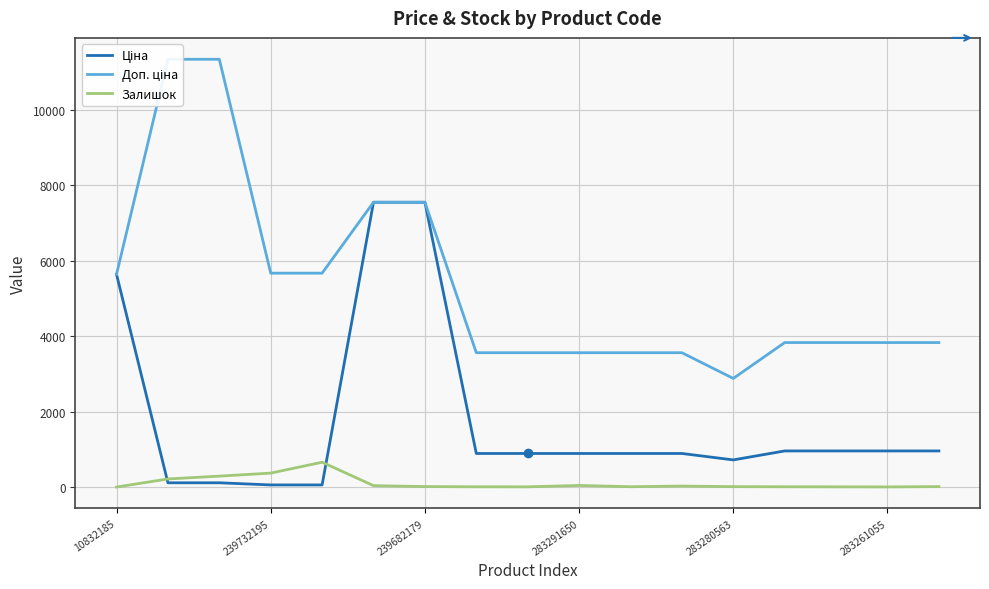

What is the label of the 17th point from the left?

16